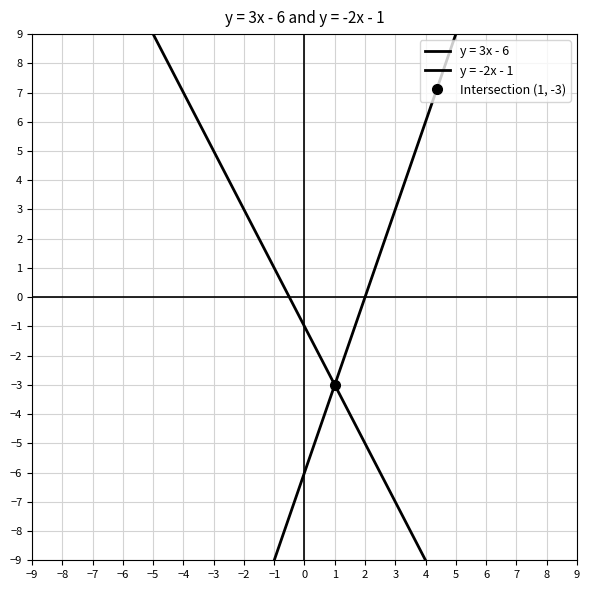

What are all the series names shown in the legend?

y = 3x - 6, y = -2x - 1